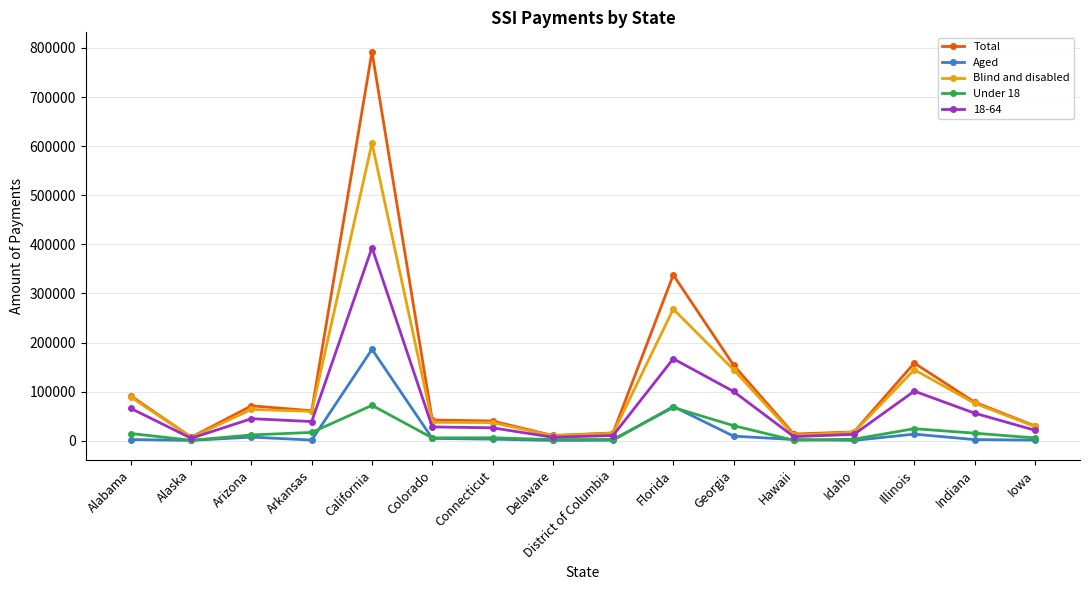

What is the value of the Blind and disabled point at the 8th from the left?

10039